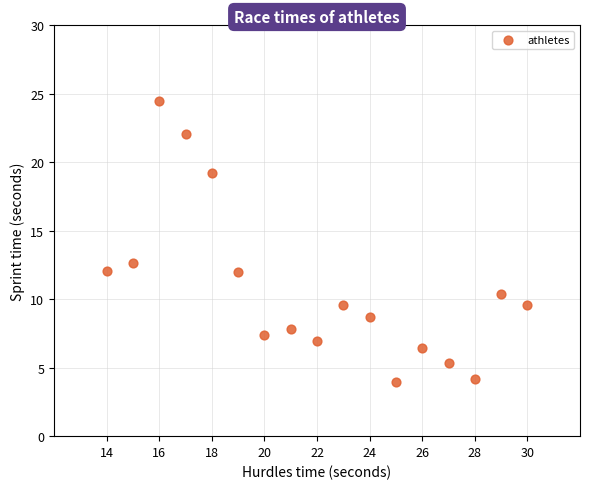

What Y value in the scatter plot is closest to 14?

12.6